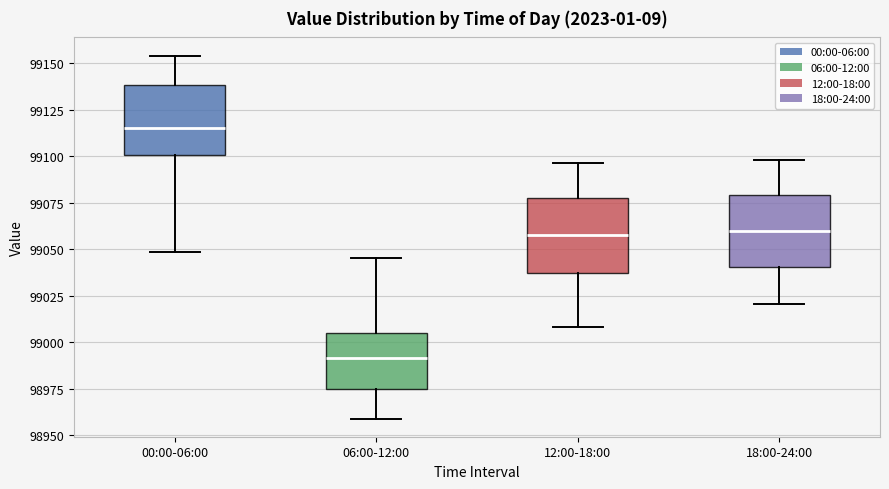

Where is the upper edge of the box for 00:00-06:00 on the y-axis? The values are not printed on the chart, so give them approximately, as read against the axis.

99140